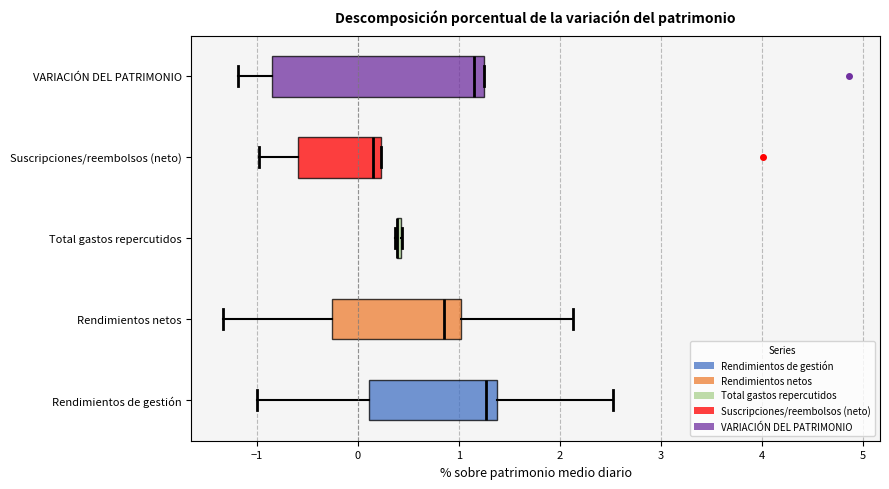

Reading bottom to top, read every box against the x-axis: the position of its median line, the range the box covers, and the ends of its whiskers. The values are not printed on the chart, so give them approximately, as read against the axis.

Rendimientos de gestión: median 1.3, box 0.1 to 1.4, whiskers -1.0 to 2.5
Rendimientos netos: median 0.9, box -0.3 to 1.0, whiskers -1.3 to 2.1
Total gastos repercutidos: box collapsed to a line at 0.4, whiskers 0.4 to 0.4
Suscripciones/reembolsos (neto): median 0.2 (just left of the box's right edge), box -0.6 to 0.2, whiskers -1.0 to 0.2
VARIACIÓN DEL PATRIMONIO: median 1.2, box -0.8 to 1.3, whiskers -1.2 to 1.3